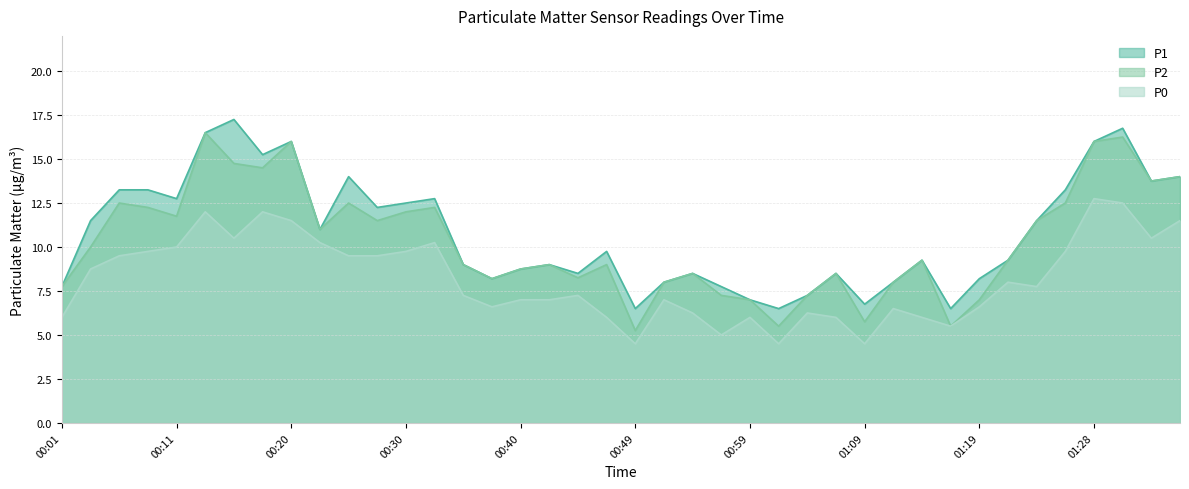

What is the difference between the highest and lowest values at 01:06?

2.5